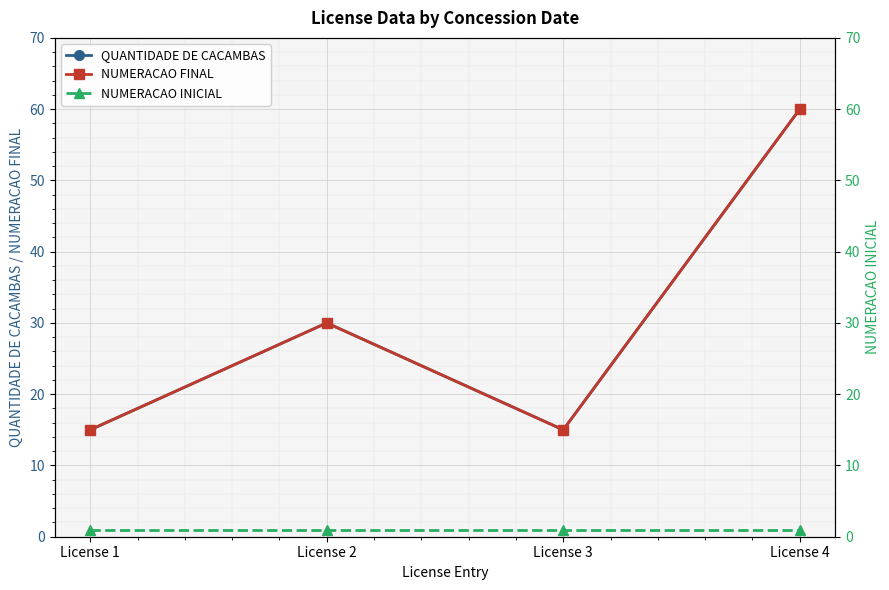

How many data points in QUANTIDADE DE CACAMBAS are less than 30?

2